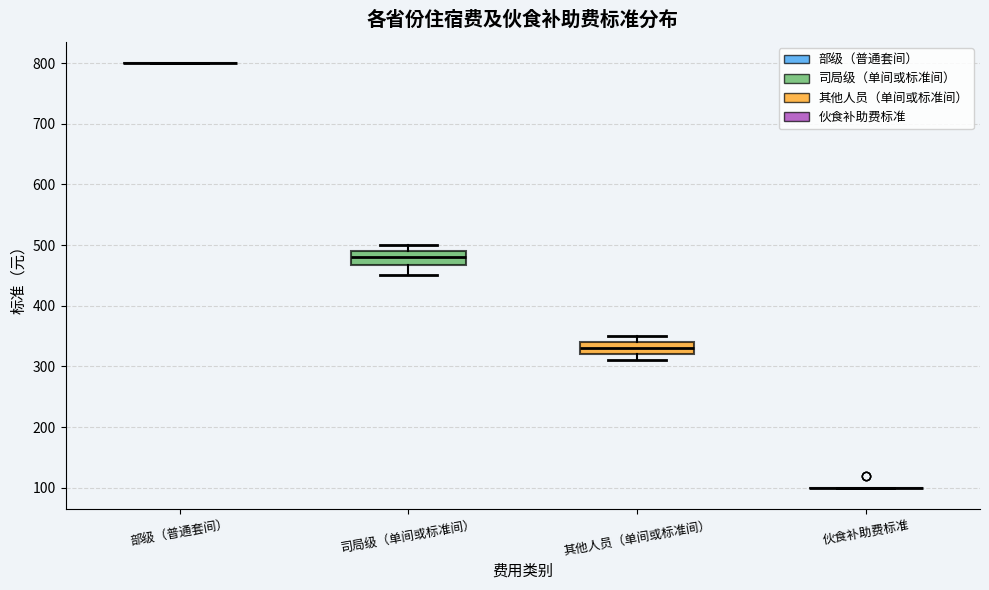

Reading left to right, transcribe this box plot: for each box, give where its median line is, the range the box spans, and where its two whiskers end, as read against the y-axis. The values are not printed on the chart, so give them approximately, as read against the axis.

部级（普通套间）: box collapsed to a line at 800, whiskers 800 to 800
司局级（单间或标准间）: median 480, box 470 to 490, whiskers 450 to 500
其他人员（单间或标准间）: median 330, box 320 to 340, whiskers 310 to 350
伙食补助费标准: box collapsed to a line at 100, whiskers 100 to 100